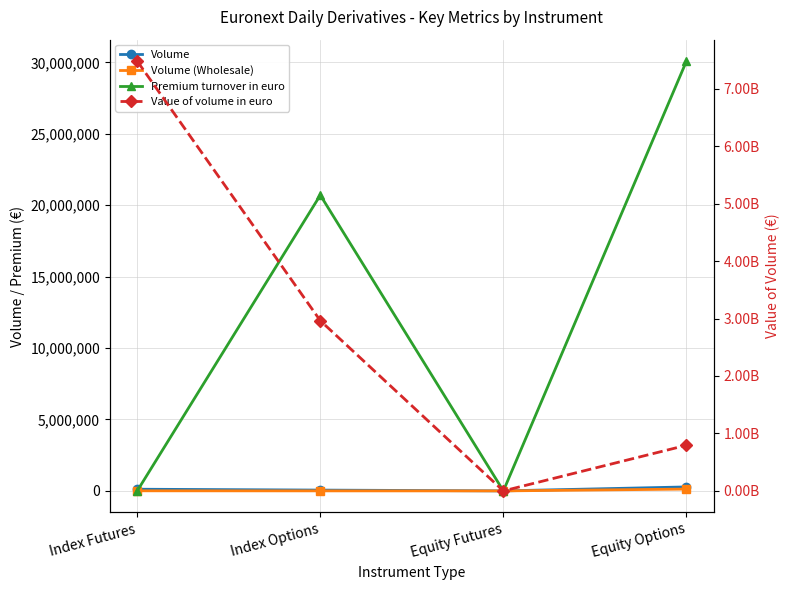

What is the difference between the Value of volume in euro values at Index Options and Index Futures?

4517065026.2